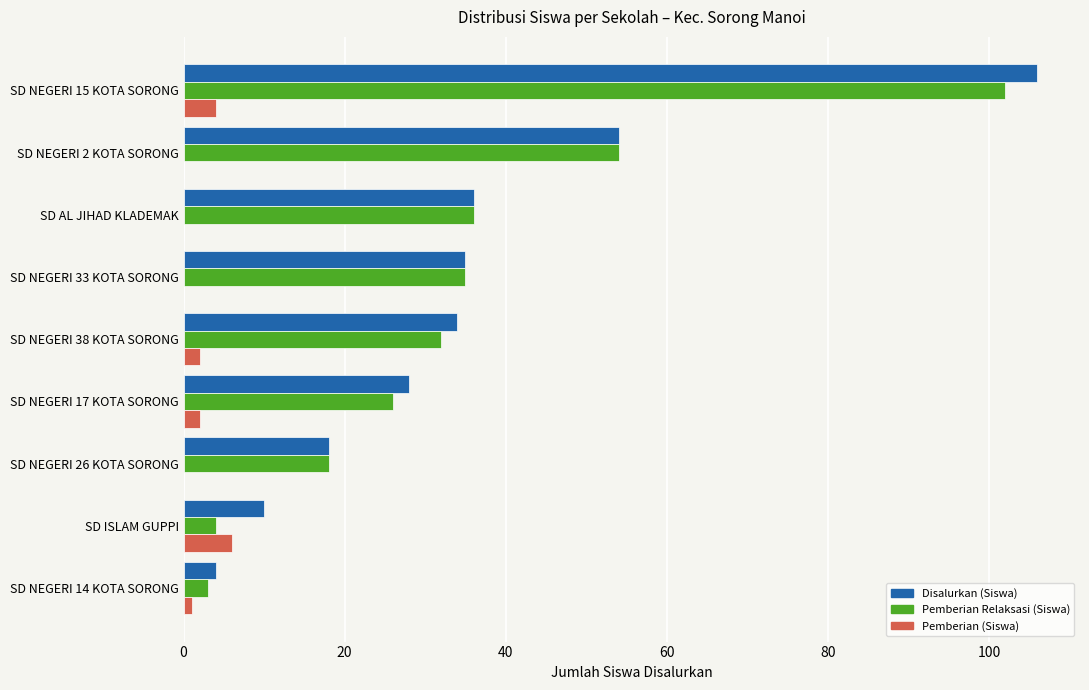

What are all the series names shown in the legend?

Disalurkan (Siswa), Pemberian Relaksasi (Siswa), Pemberian (Siswa)